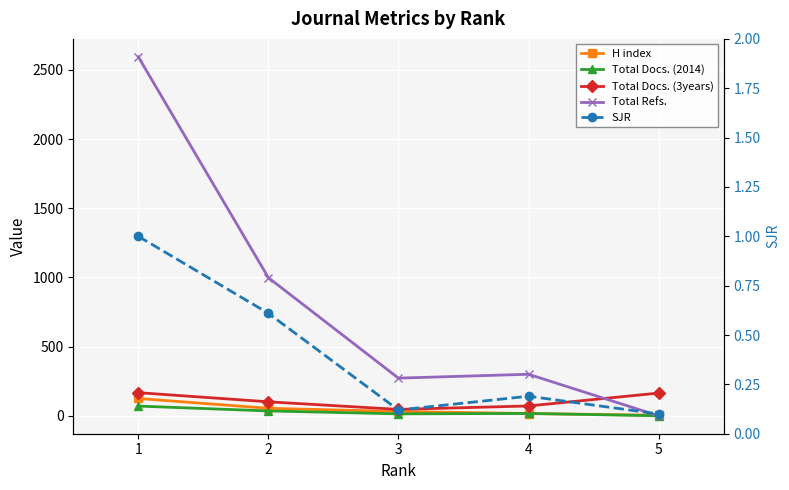

How many data points in Total Docs. (2014) are less than 17?

2